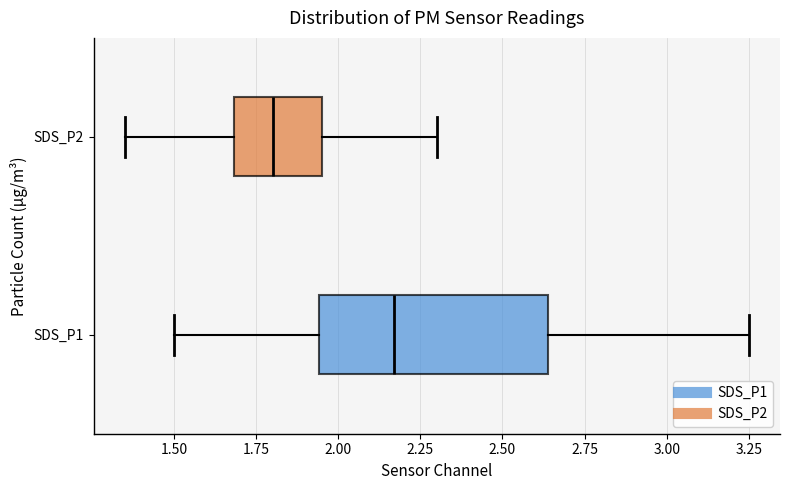

Where does the left whisker of the box for SDS_P2 end on the x-axis? The values are not printed on the chart, so give them approximately, as read against the axis.

1.35